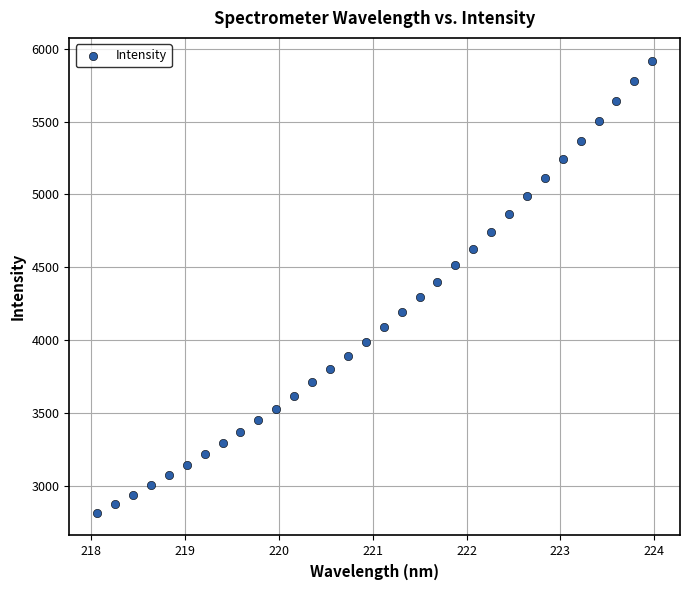

What is the range of Y values (max minus min)?

3106.9